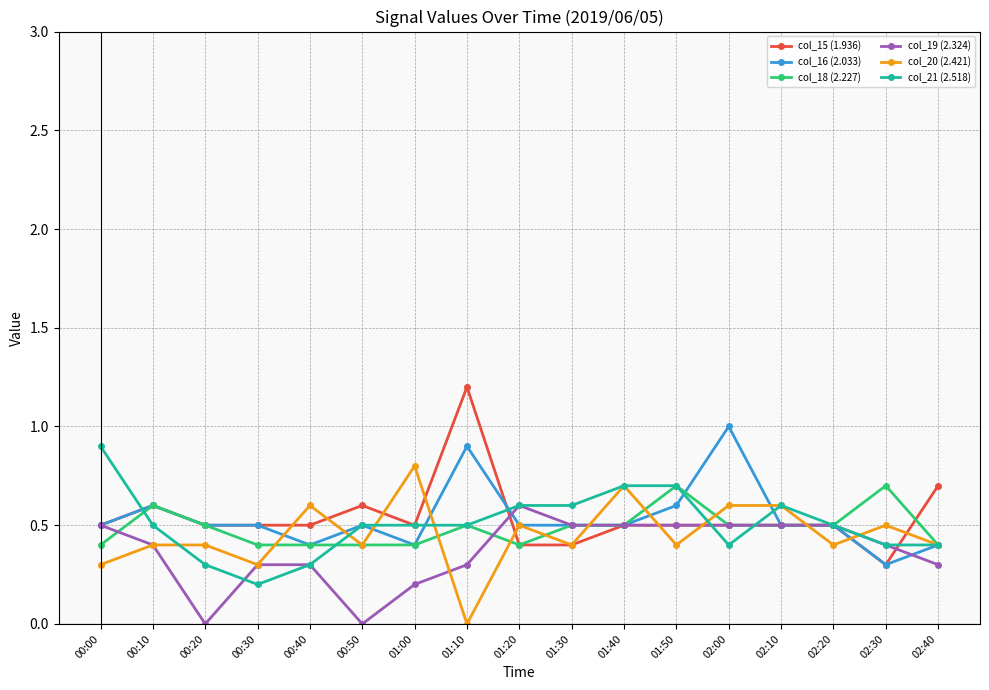

True or false: col_16 (2.033) and col_21 (2.518) intersect in this chart.

True